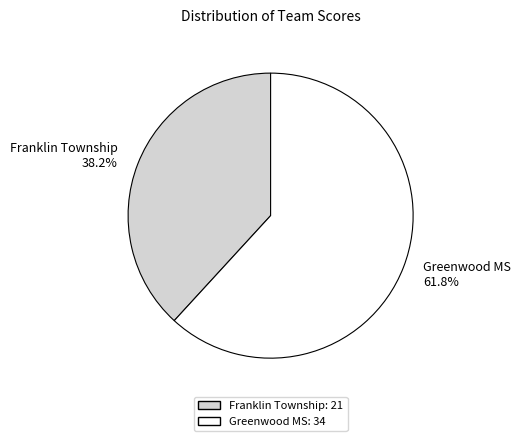

What is the total percentage of Franklin Township and Greenwood MS?

100.0%